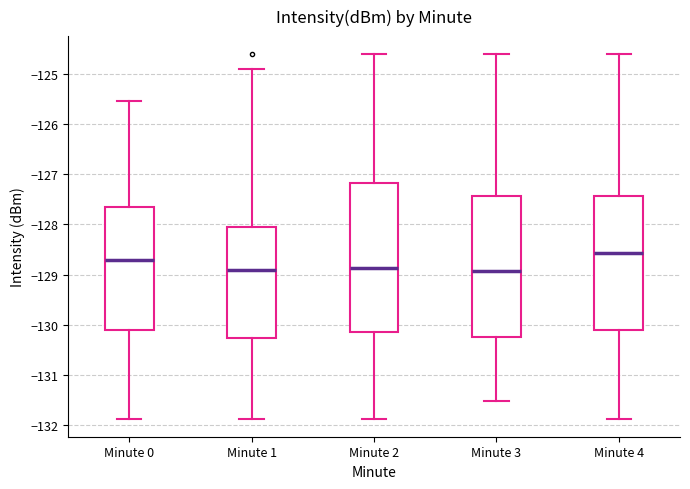

Reading left to right, transcribe this box plot: for each box, give where its median line is, the range the box spans, and where its two whiskers end, as read against the y-axis. The values are not printed on the chart, so give them approximately, as read against the axis.

Minute 0: median -128.7, box -130.1 to -127.7, whiskers -131.9 to -125.5
Minute 1: median -128.9, box -130.3 to -128.1, whiskers -131.9 to -124.9
Minute 2: median -128.9, box -130.1 to -127.2, whiskers -131.9 to -124.6
Minute 3: median -128.9, box -130.3 to -127.4, whiskers -131.5 to -124.6
Minute 4: median -128.6, box -130.1 to -127.4, whiskers -131.9 to -124.6